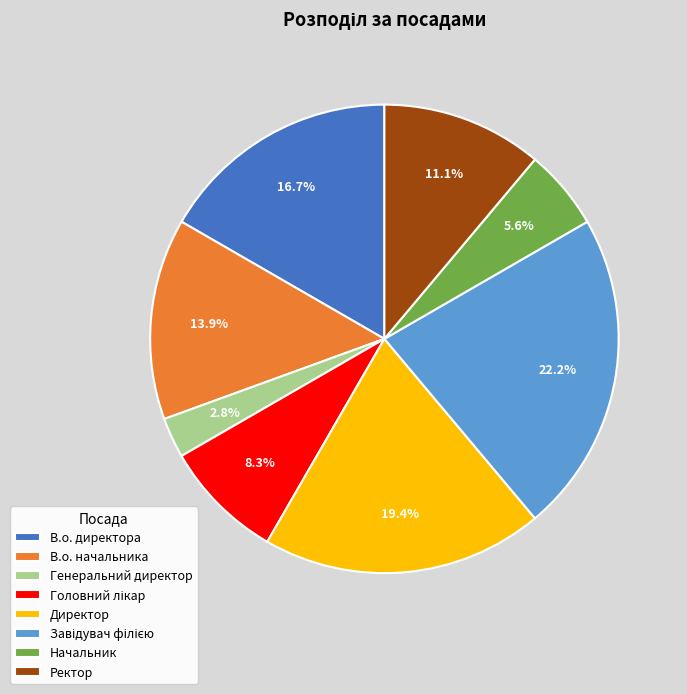

Combined, what portion of the pie is Директор and В.о. директора?

36.1%